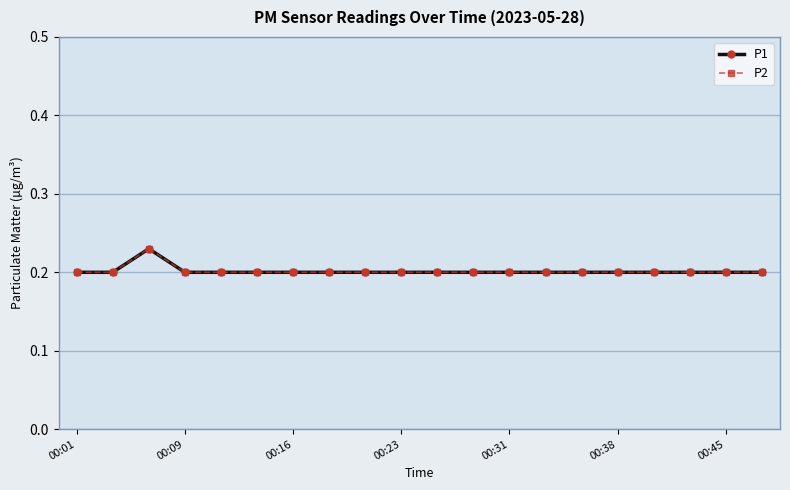

How many lines are shown in the chart?

2